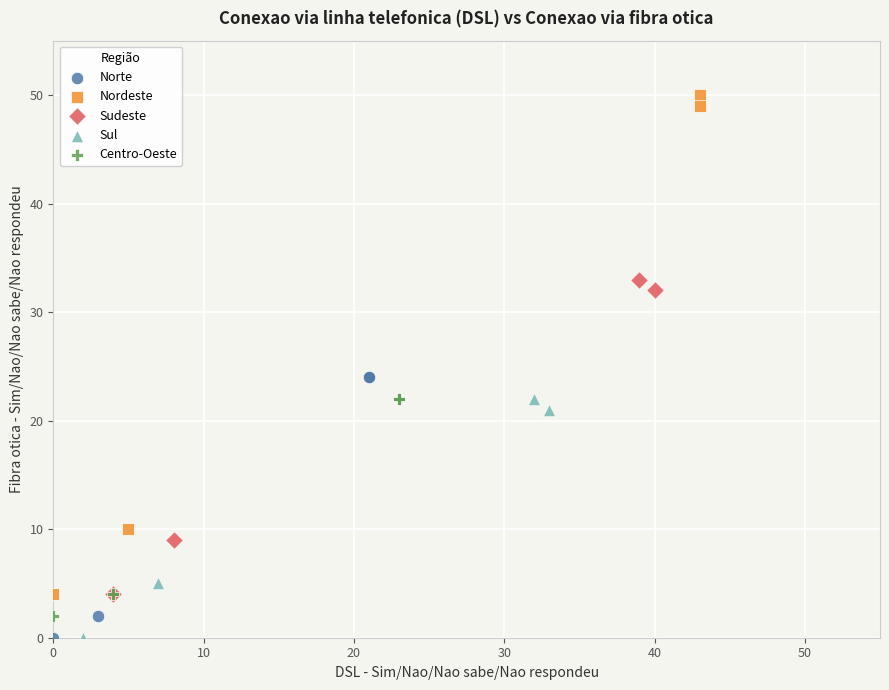

Which series reaches the maximum Y coordinate?

Nordeste